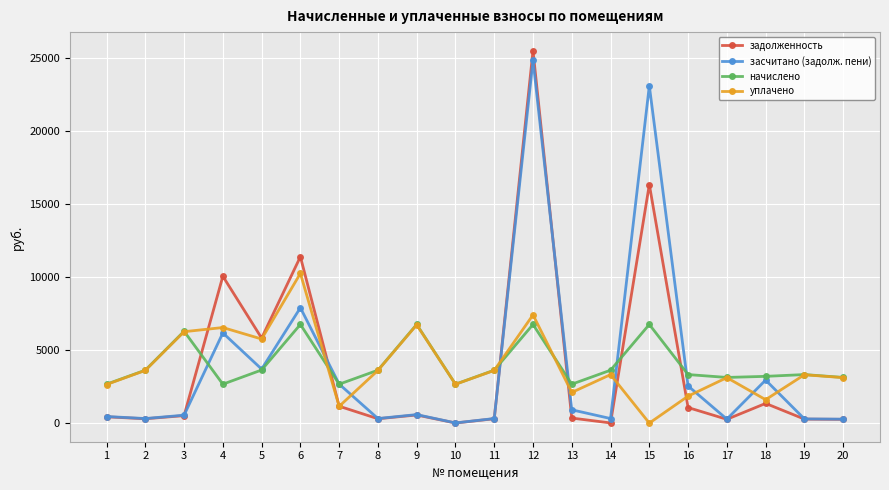

True or false: уплачено and засчитано (задолж. пени) cross at least once.

True